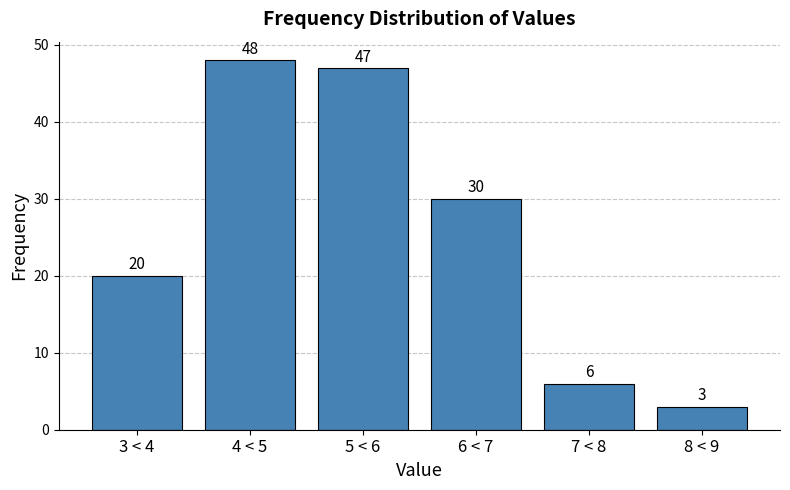

Reading left to right, extract all data points from this chart.

20	48	47	30	6	3